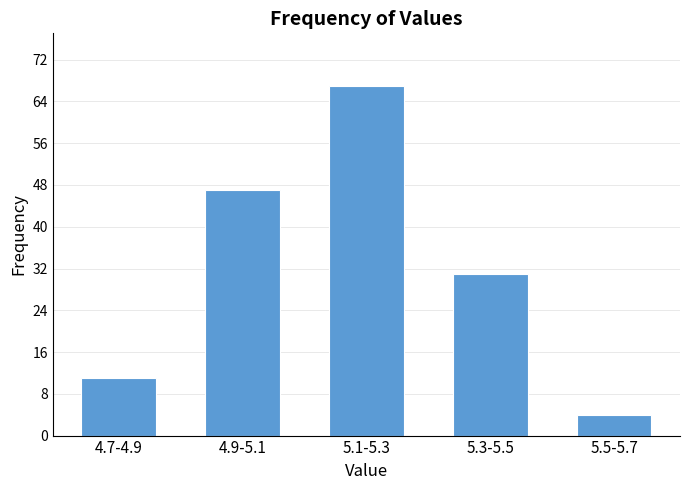

Reading right to left, extract all data points from this chart.

5.5-5.7=4	5.3-5.5=31	5.1-5.3=67	4.9-5.1=47	4.7-4.9=11